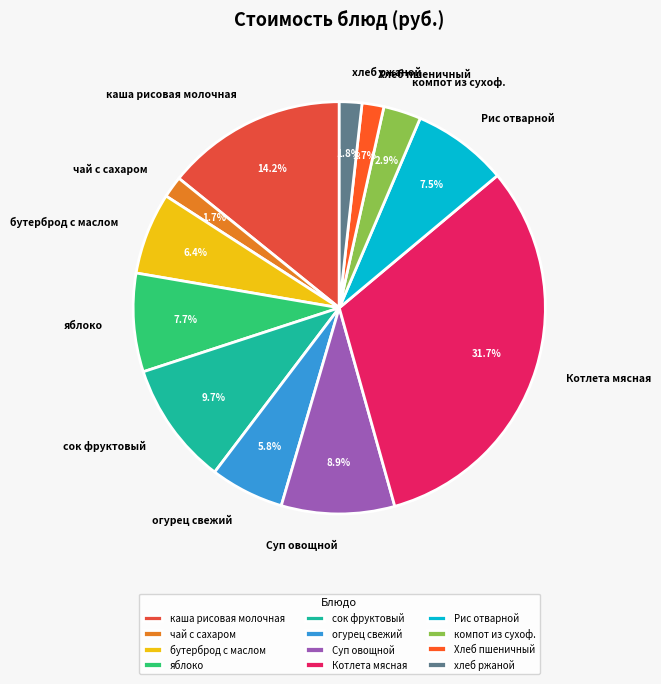

Do Суп овощной and бутерброд с маслом together represent more than half of the pie?

No